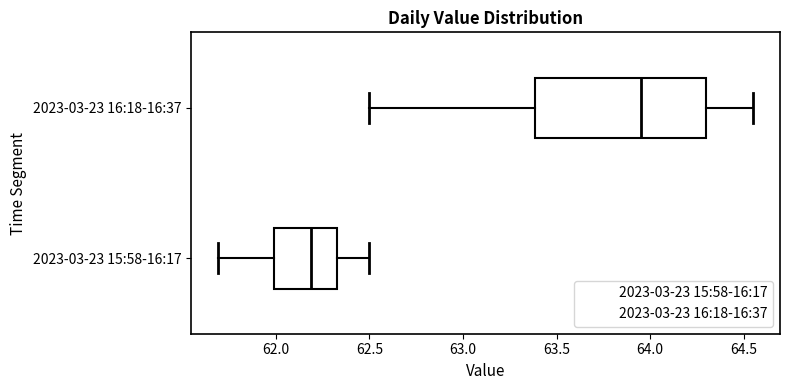

Reading bottom to top, transcribe this box plot: for each box, give where its median line is, the range the box spans, and where its two whiskers end, as read against the x-axis. The values are not printed on the chart, so give them approximately, as read against the axis.

2023-03-23 15:58-16:17: median 62.20, box 62.00 to 62.35, whiskers 61.70 to 62.50
2023-03-23 16:18-16:37: median 63.95, box 63.40 to 64.30, whiskers 62.50 to 64.55